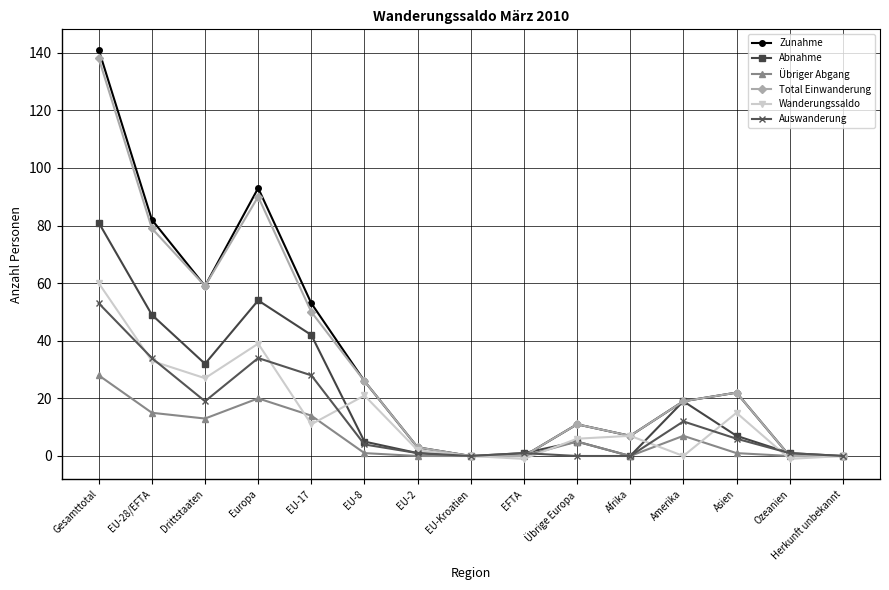

What is the total value across all series at EFTA?

1